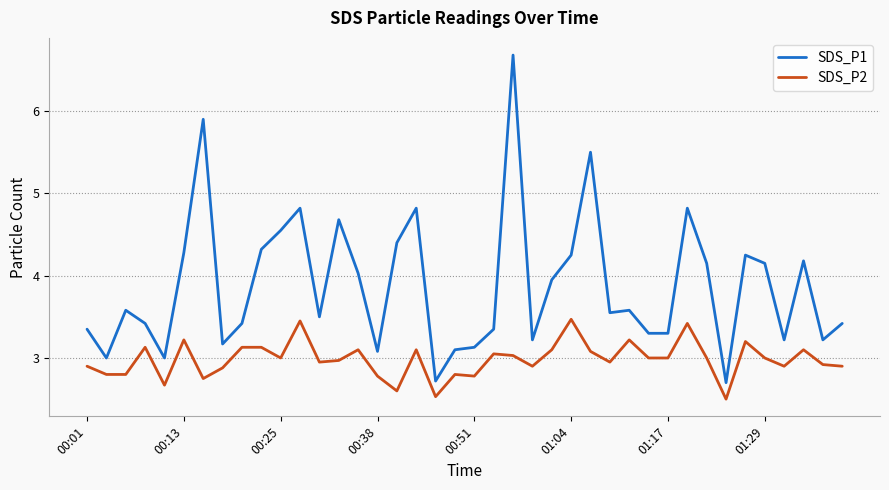

True or false: SDS_P2 has more than 1 interior local peaks.

True